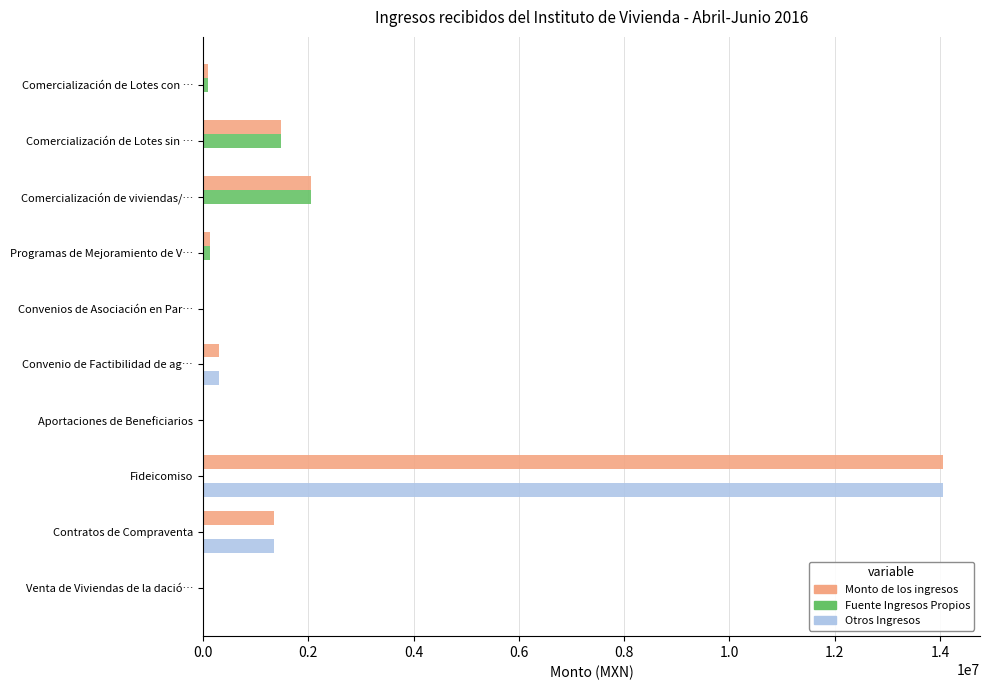

The Otros Ingresos series shows 9504380.2 at Programas de Mejoramiento de V…. True or false?

False